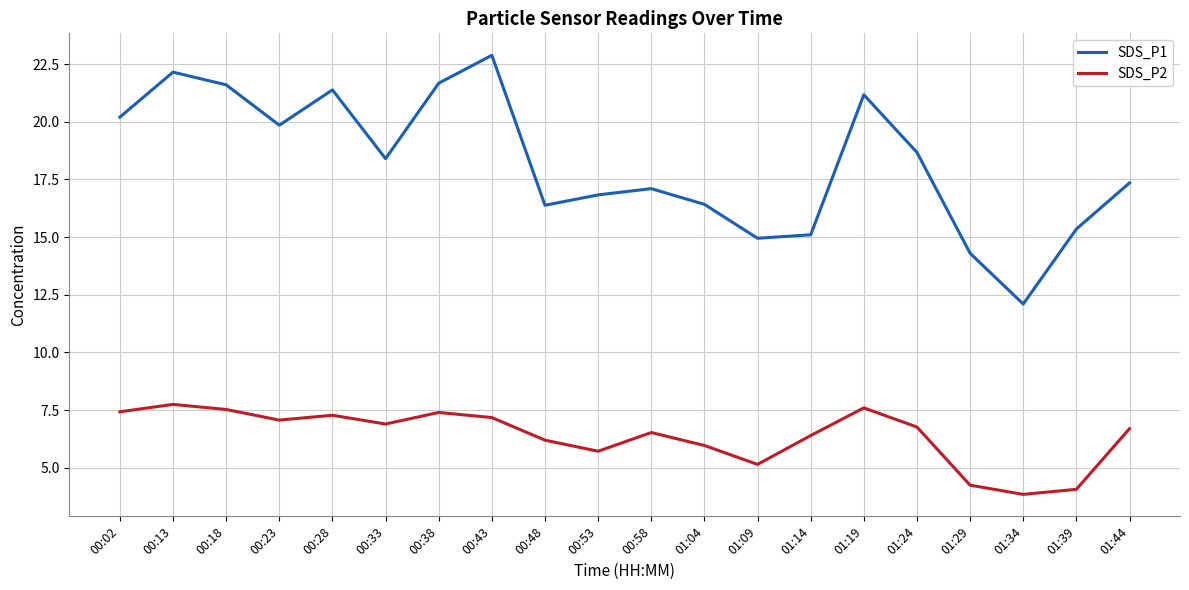

True or false: SDS_P1 and SDS_P2 cross at least once.

False